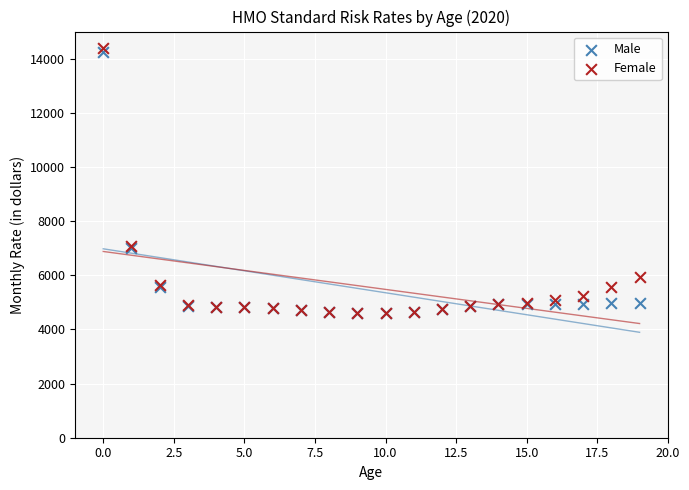

What are all the series names shown in the legend?

Male, Female